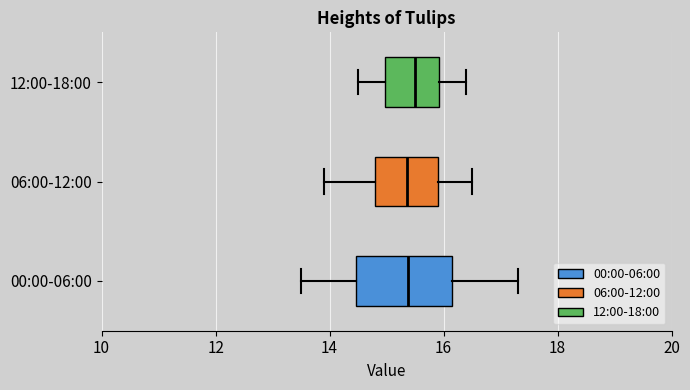

Comparing the boxes themselves (not the whiskers), which one is the widest?

00:00-06:00